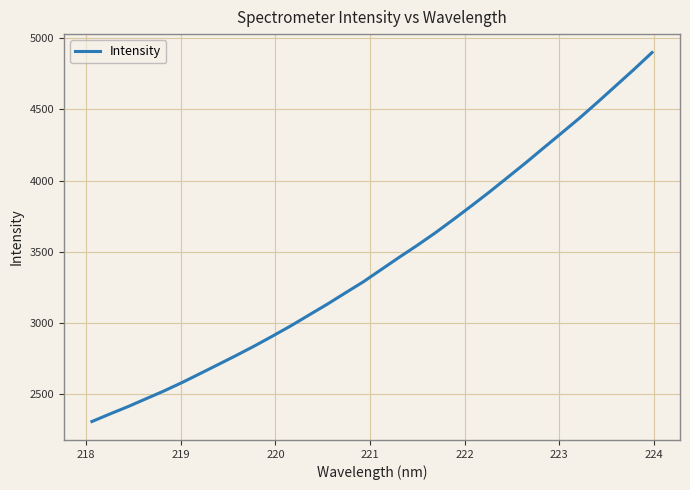

True or false: there are more than 1 points higher than both neighbors.

False